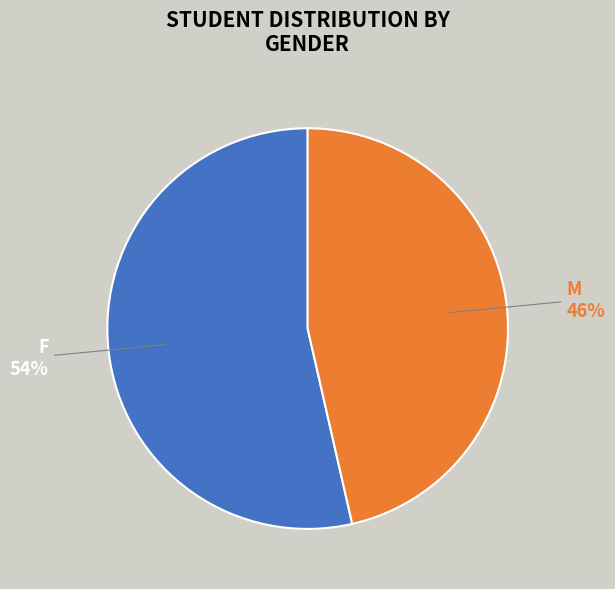

To the nearest percent, what is the average slice percentage?

50%